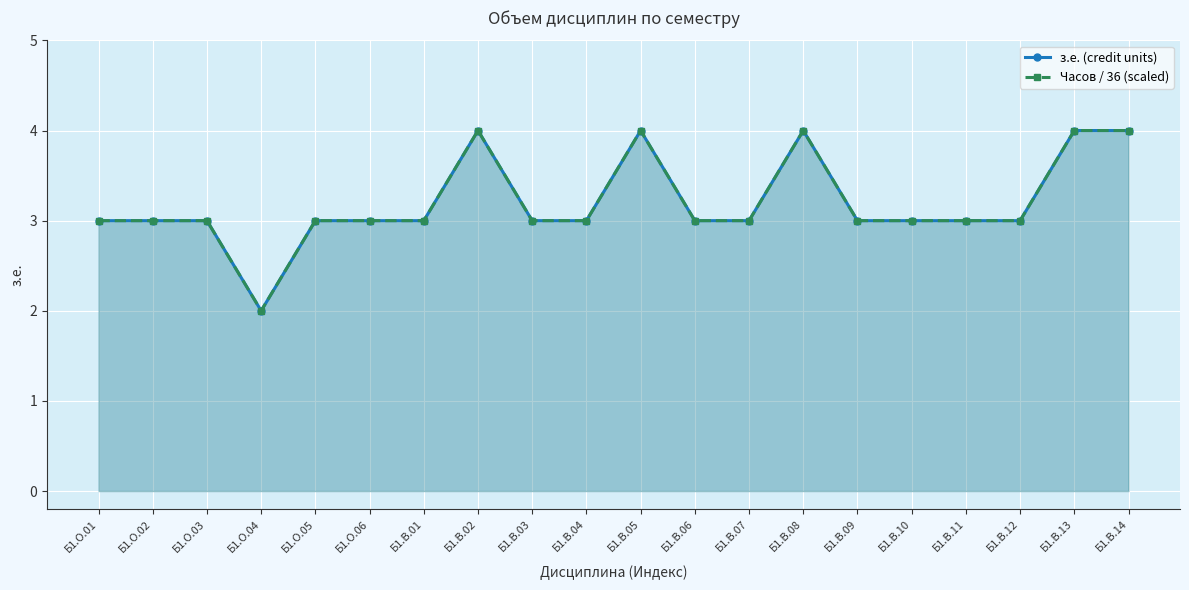

True or false: з.е. (credit units) has more than 0 points higher than both neighbors.

True